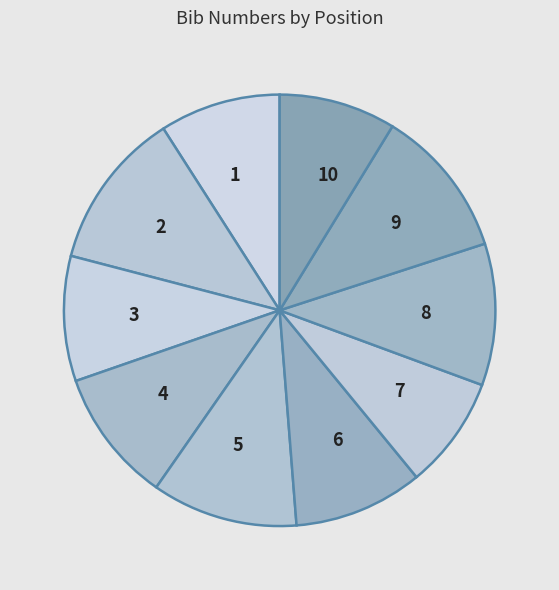

Combined, do 7 and 4 account for over 50%?

No